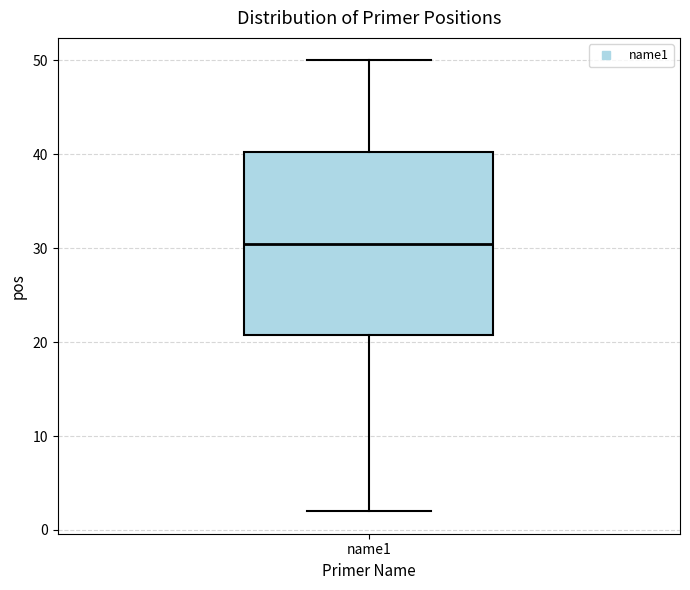

Transcribe this box plot: give where the median line is, the range the box spans, and where the two whiskers end, as read against the y-axis. The values are not printed on the chart, so give them approximately, as read against the axis.

median 31, box 21 to 40, whiskers 2 to 50